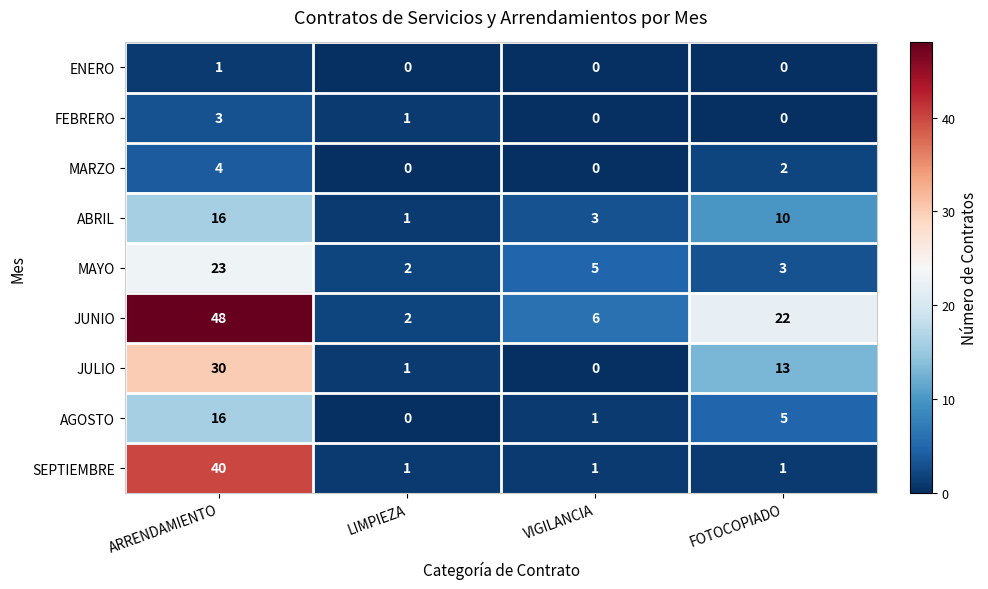

What is the average value of the MAYO series?

8